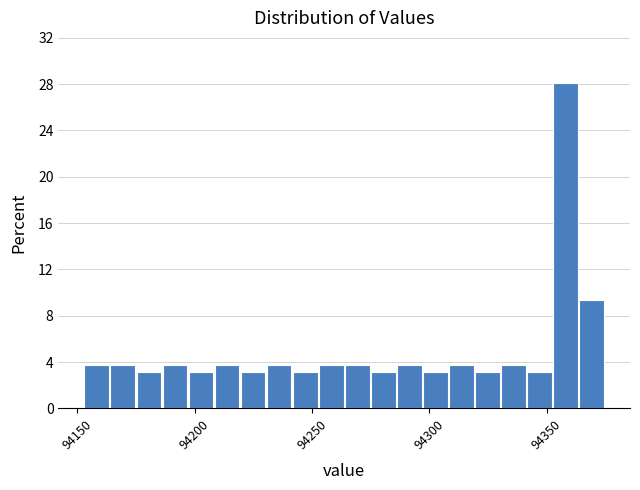

Read against the x-axis, roughly where is the centre of the tallest bar?

94360